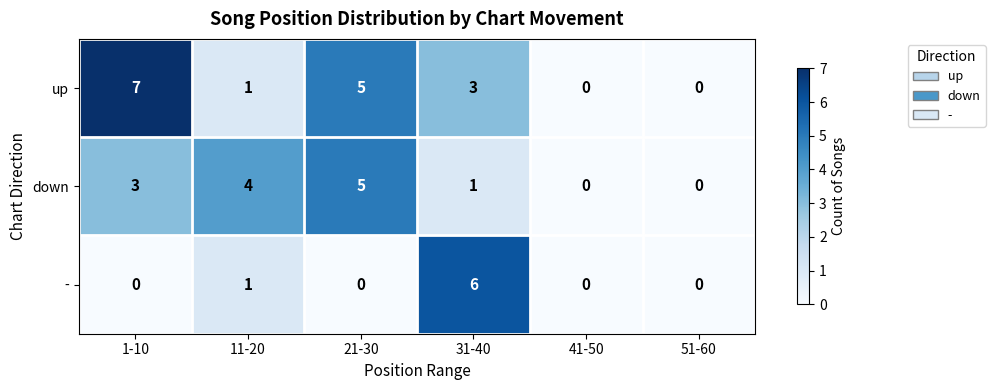

Where is up nearest to the value 3?

31-40